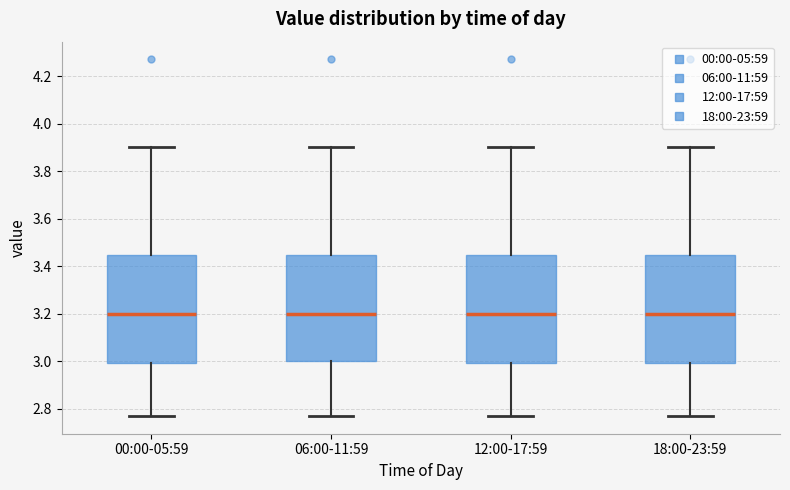

Where does the upper whisker of the box for 12:00-17:59 end on the y-axis? The values are not printed on the chart, so give them approximately, as read against the axis.

3.90